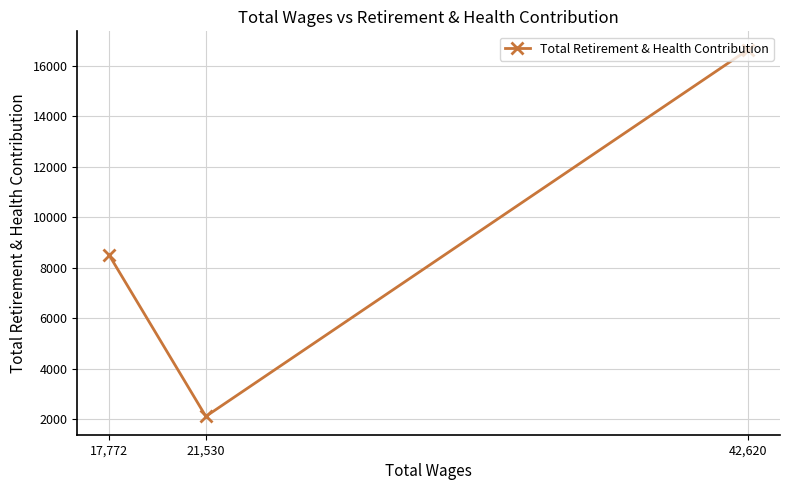

Is it true that the value at 42,620 is 25979?

False